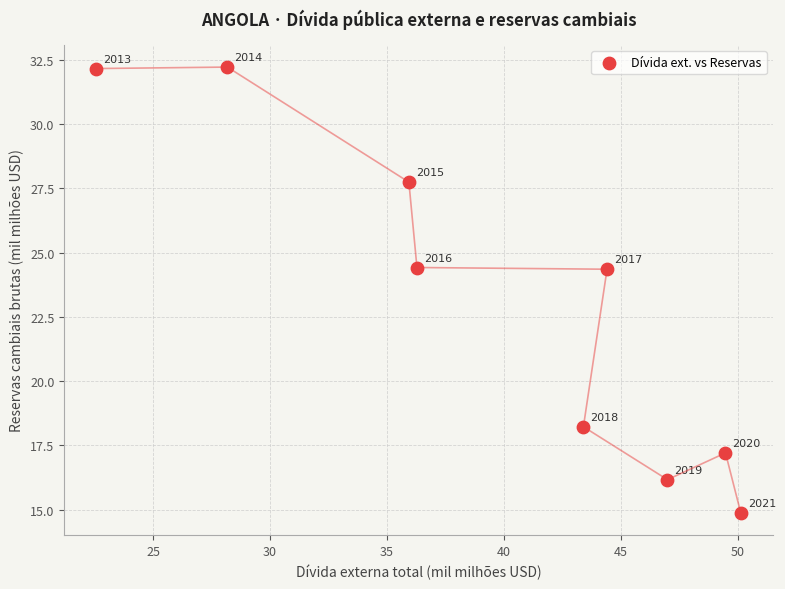

What Y value in the scatter plot is closest to 23?

24.4